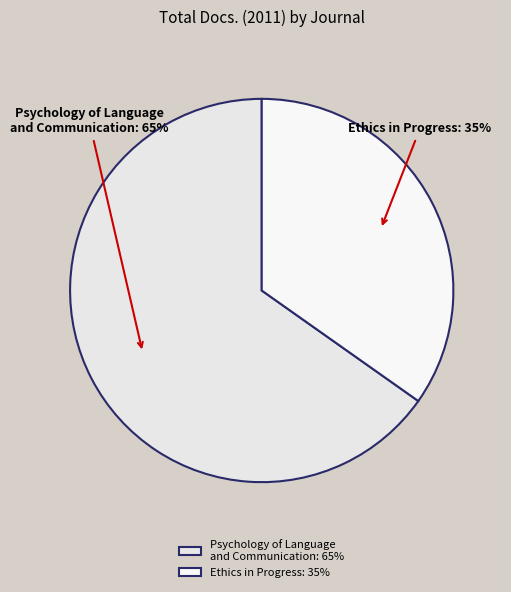

To the nearest percent, what is the average slice percentage?

50%